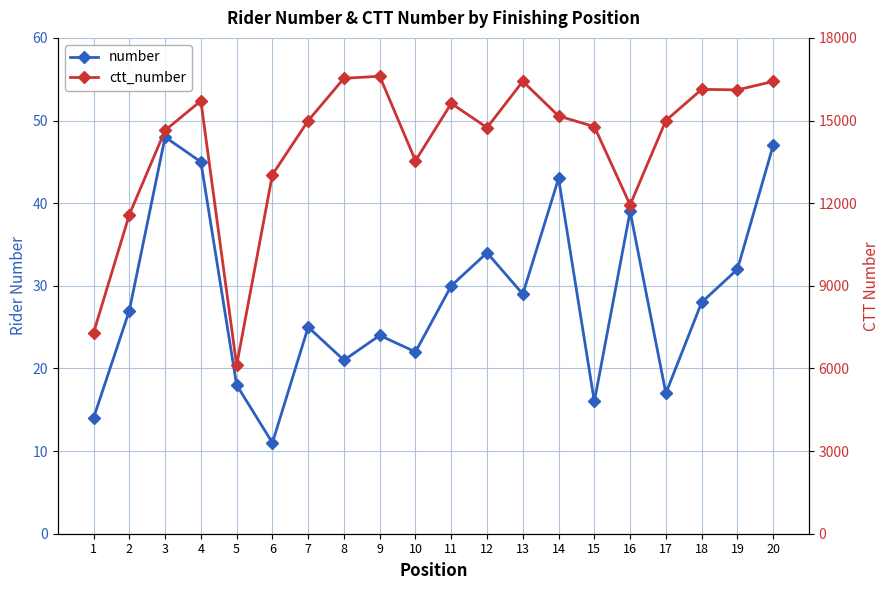

Which has a higher value, 18 or 2?

18